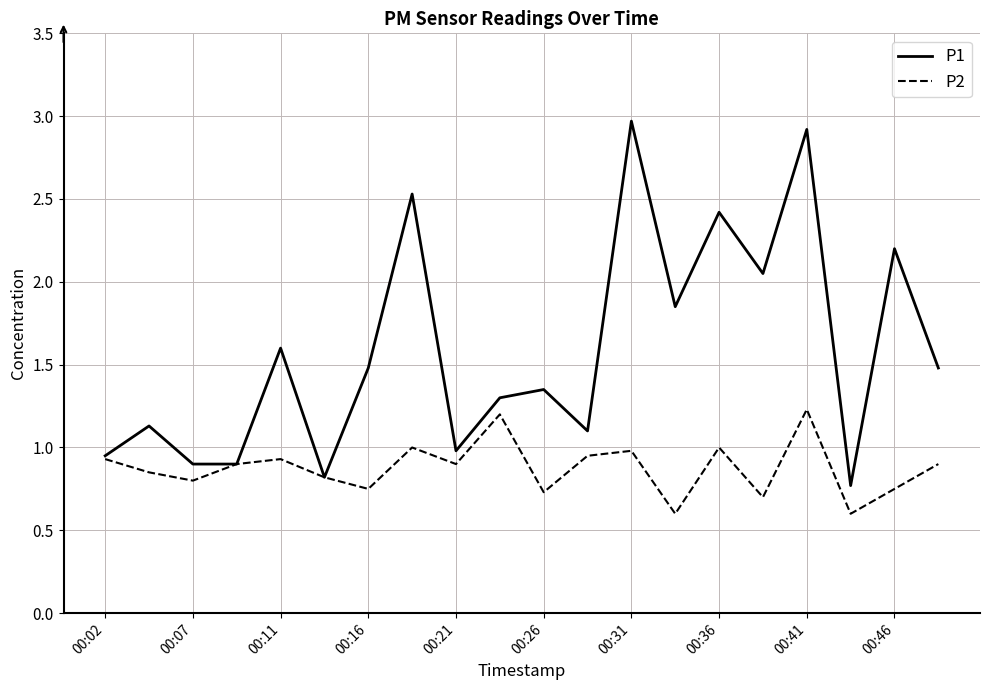

Which series has the largest total across all categories?

P1